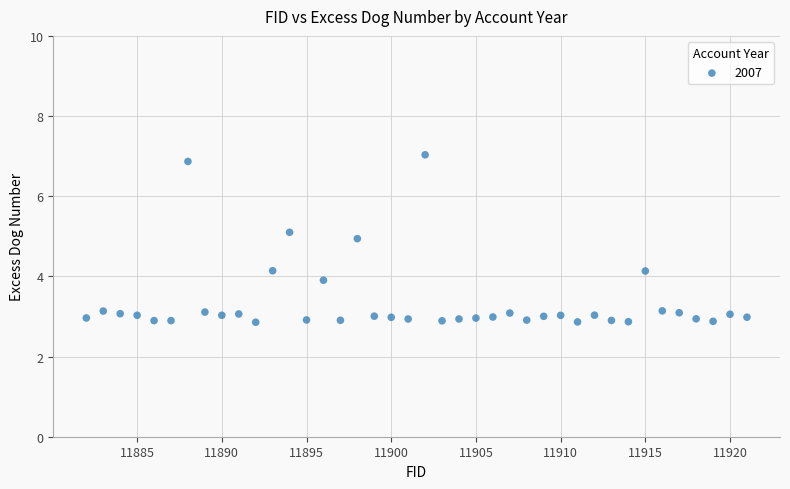

What is the range of Y values (max minus min)?

4.2